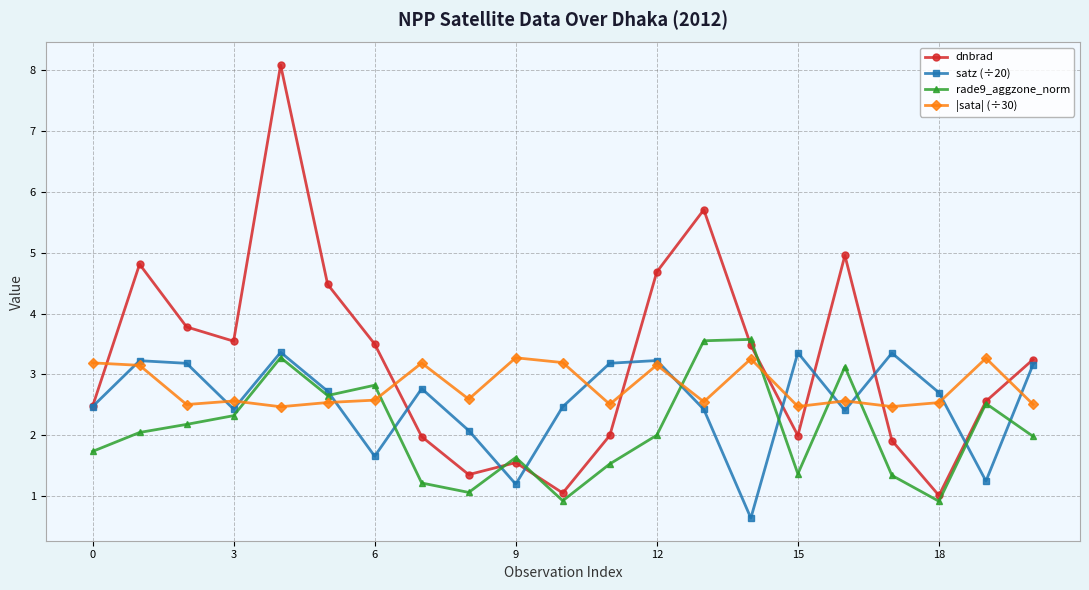

What is the difference between the maximum and minimum values in the |sata| (÷30) series?

0.8